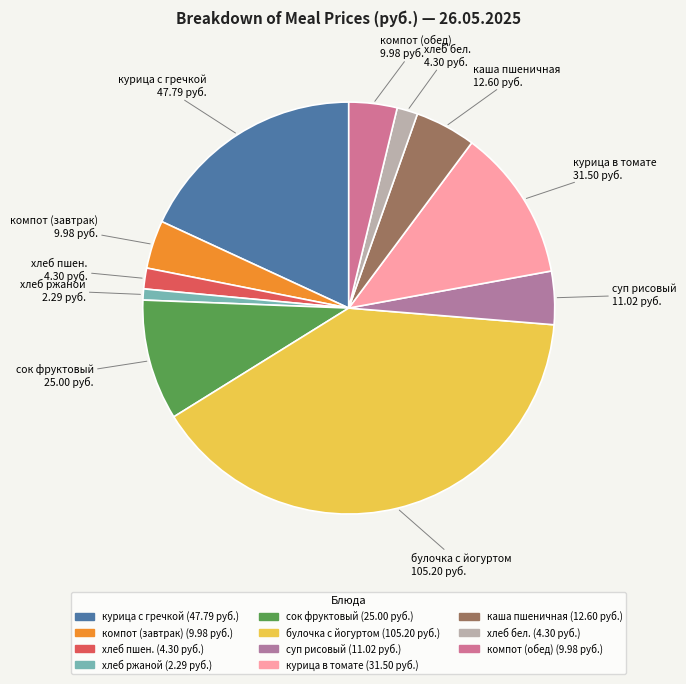

How many slices are in this pie chart?

11